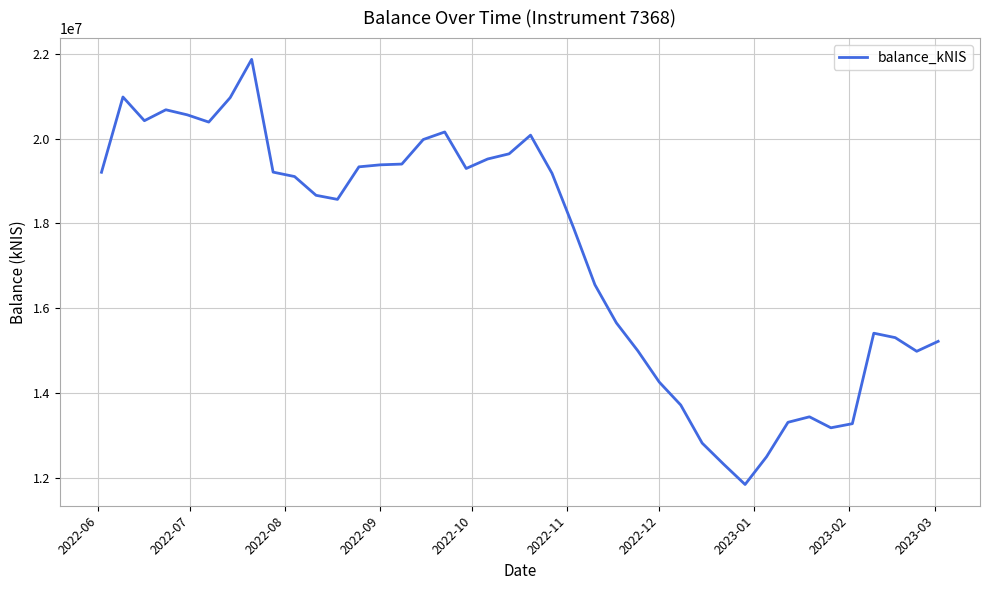

What is the maximum value shown in the chart?

21873082.2